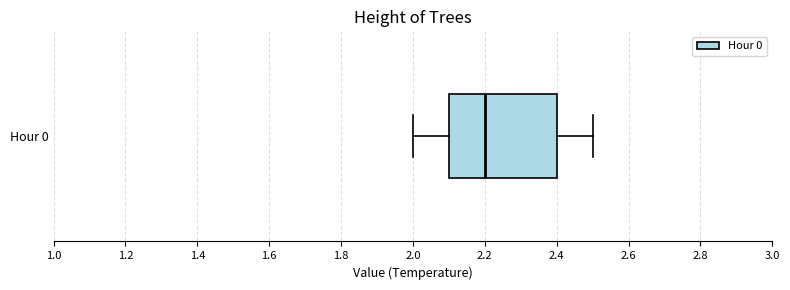

Read this box plot against the x-axis: the position of the median line, the range covered by the box, and the ends of both whiskers. The values are not printed on the chart, so give them approximately, as read against the axis.

median 2.2, box 2.1 to 2.4, whiskers 2.0 to 2.5